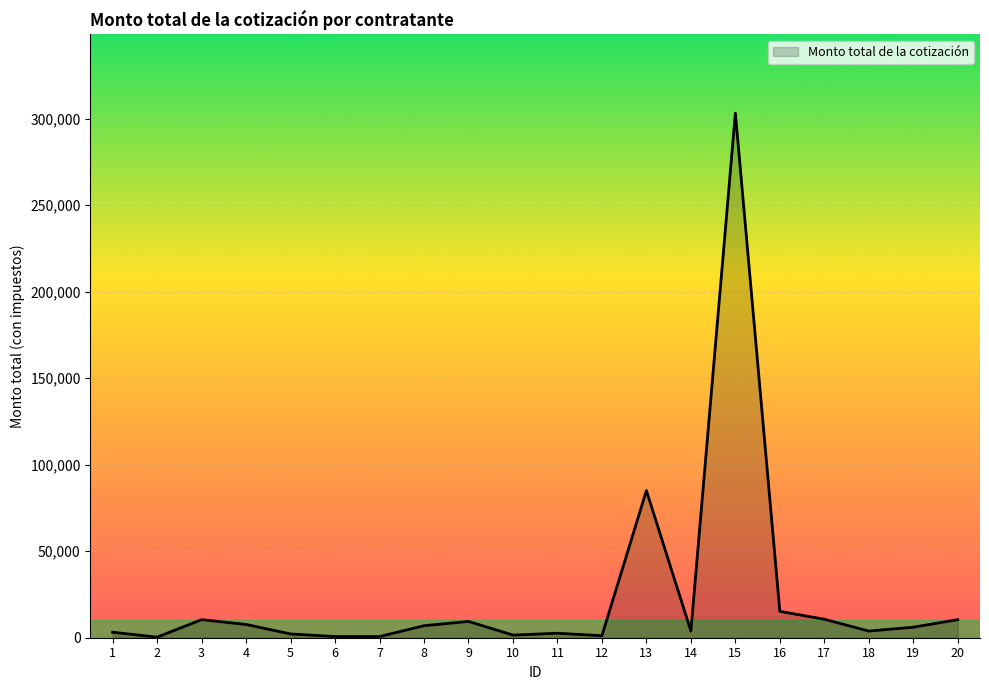

What is the maximum value shown in the chart?

303121.0